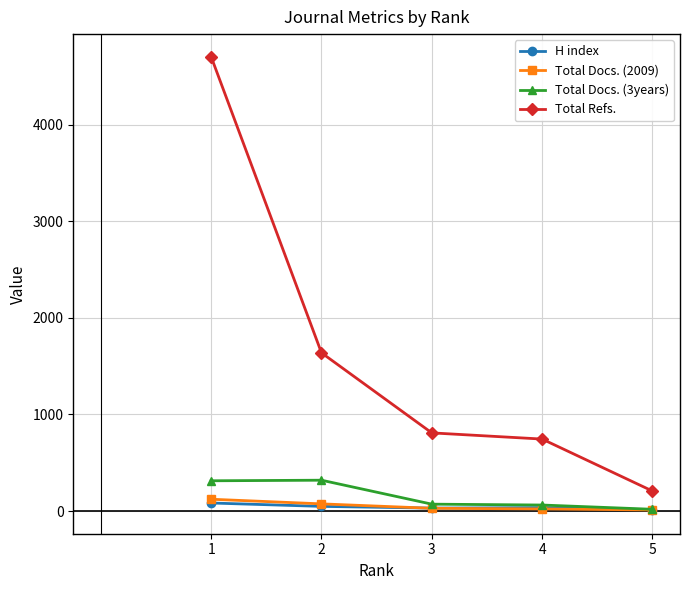

The Total Docs. (3years) series shows 71 at 3. True or false?

True